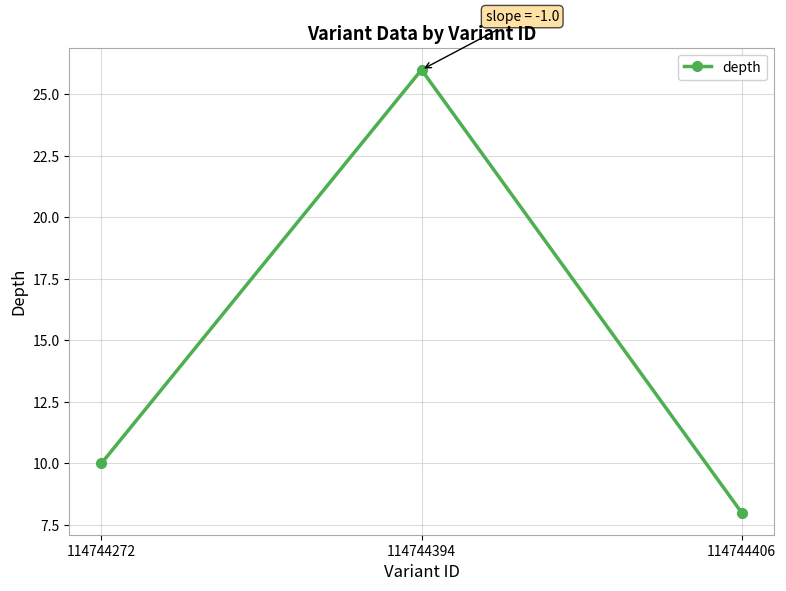

Rank the categories by value from lowest to highest.

114744406, 114744272, 114744394